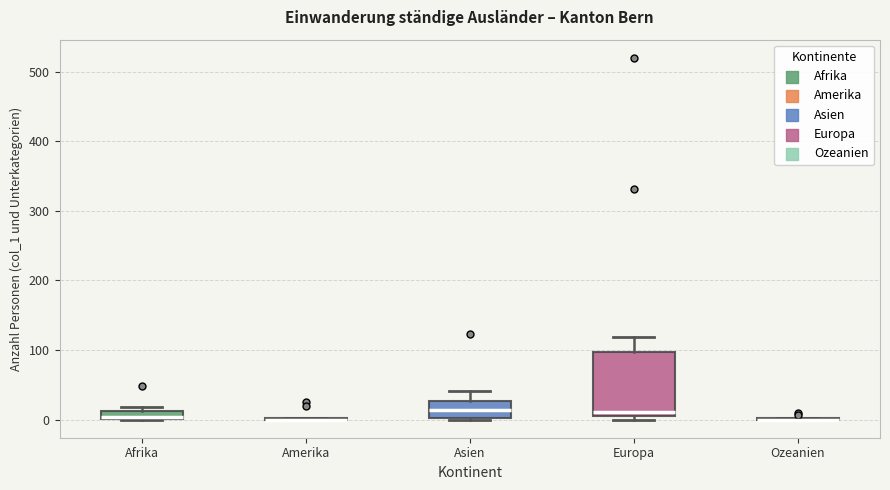

Comparing the boxes themselves (not the whiskers), which one is the tallest?

Europa